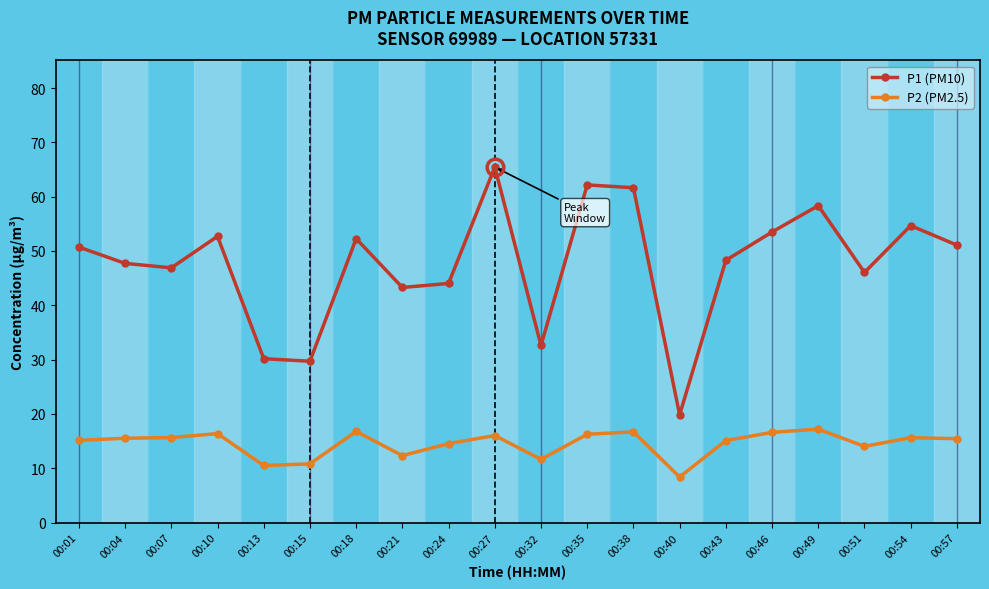

True or false: P2 (PM2.5) and P1 (PM10) cross at least once.

False